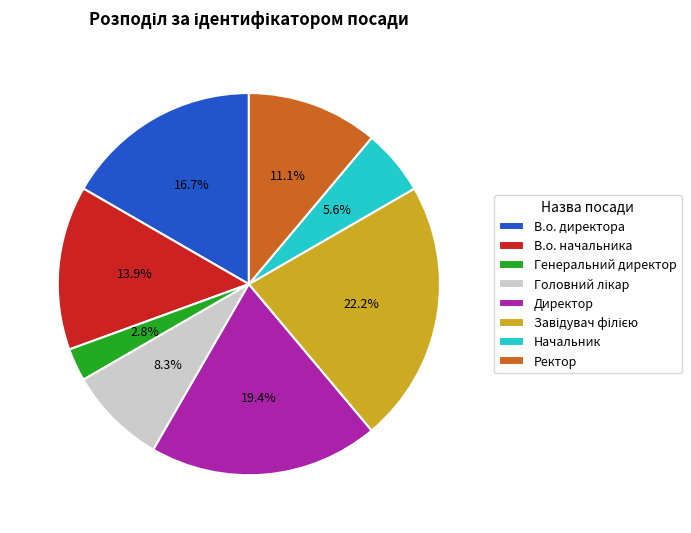

What is the smallest slice in the pie chart?

Генеральний директор